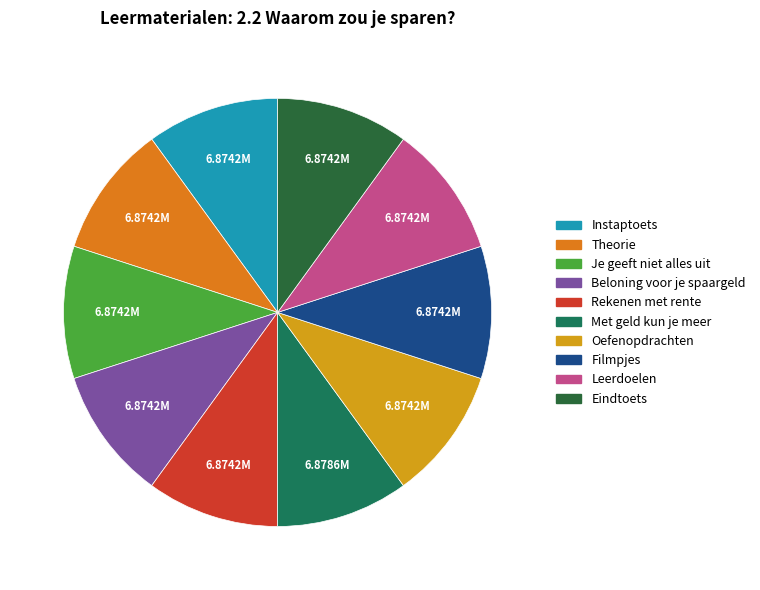

To the nearest percent, what is the average slice percentage?

10%